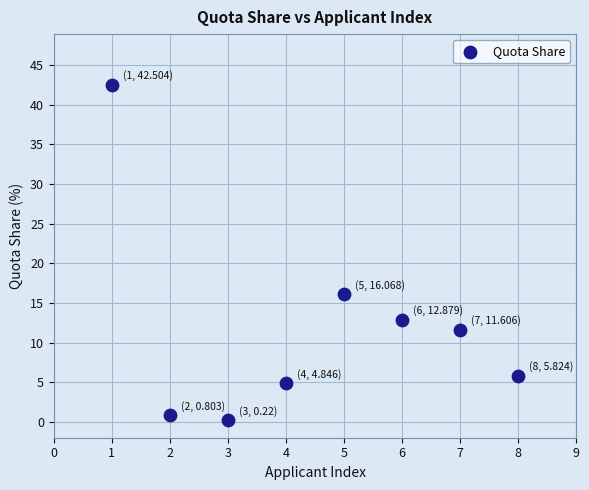

What Y value in the scatter plot is closest to 21?

16.1